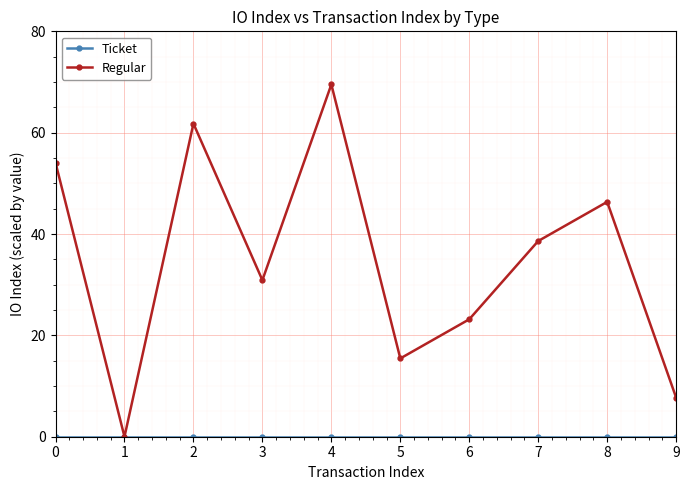

What is the difference between the highest and lowest values at 3?

30.9